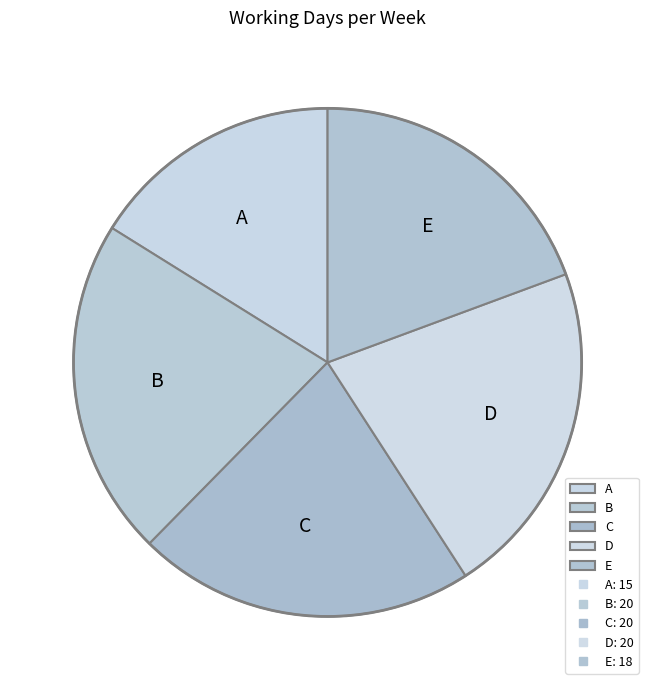

What is the smallest slice in the pie chart?

A